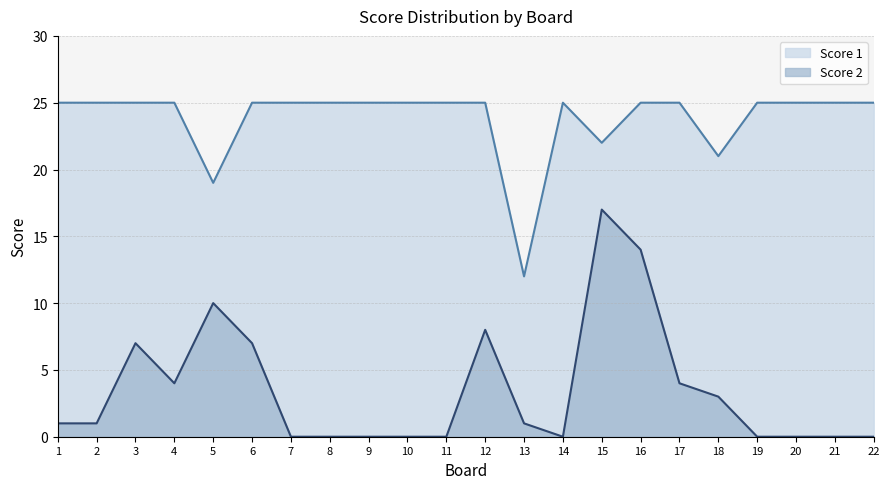

How many distinct data groups are displayed?

2